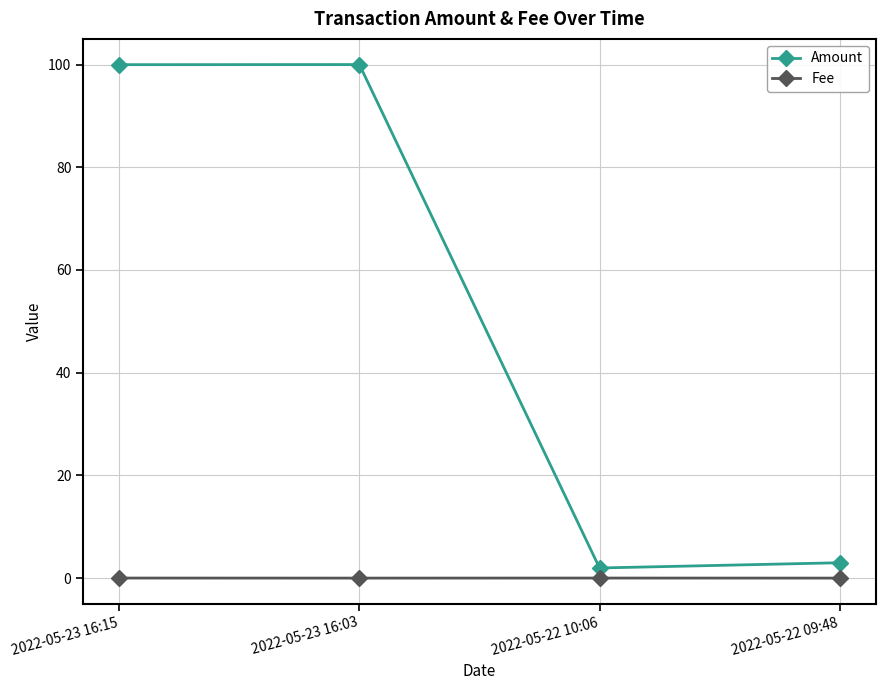

True or false: Fee has more than 2 points higher than both neighbors.

False